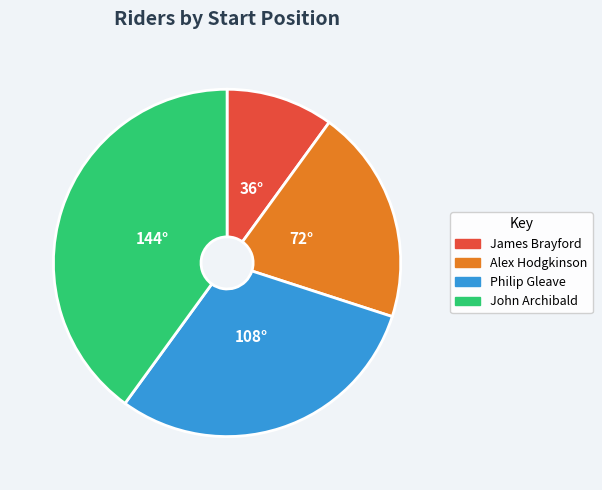

Is it true that Philip Gleave is 30% of the pie?

True